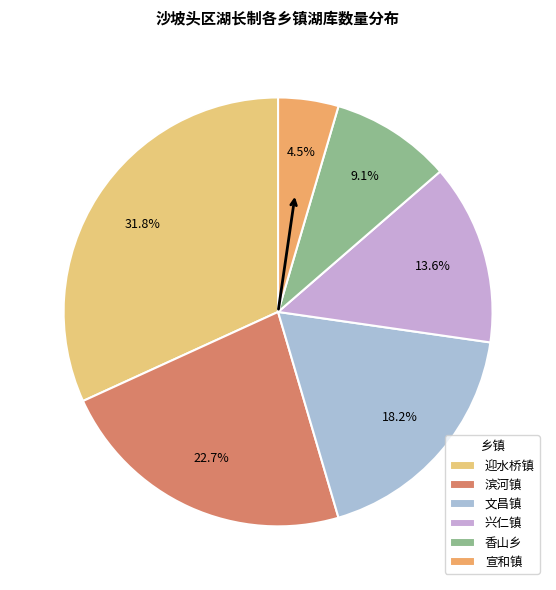

Which category has the smallest portion of the pie?

宣和镇